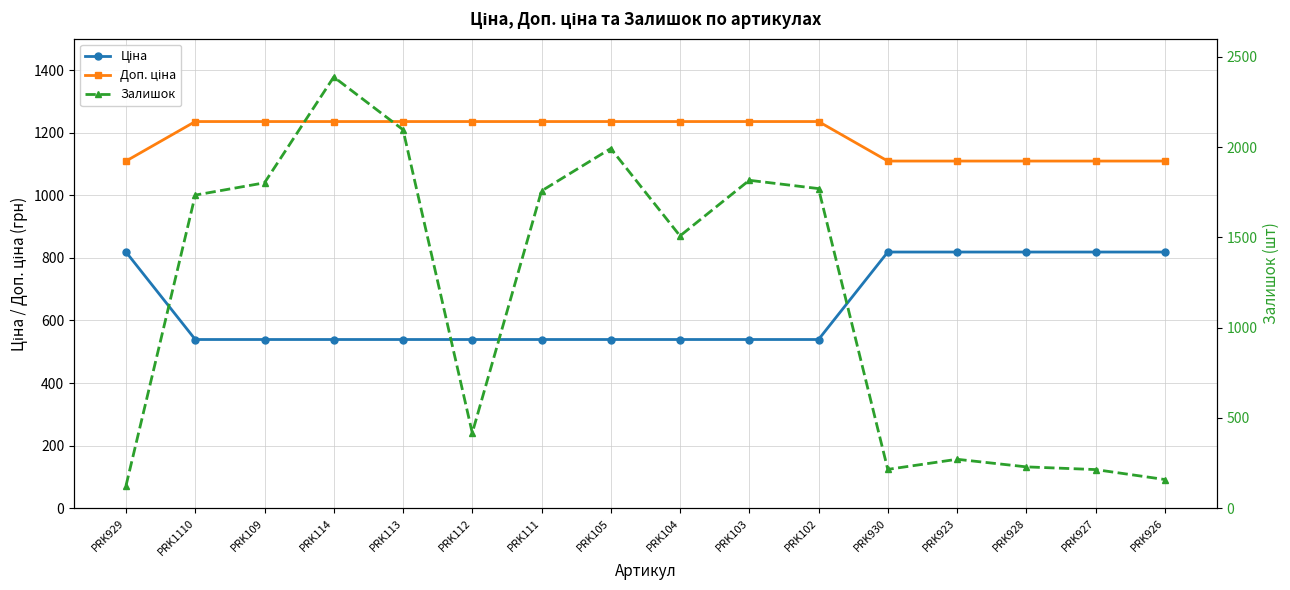

True or false: Доп. ціна has more than 2 points higher than both neighbors.

False